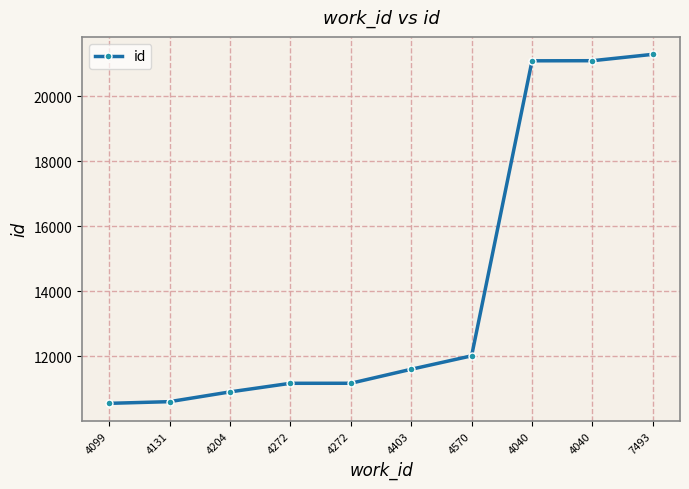

Approximately how many times larger is the value at 4204 compared to 7493?

0.5